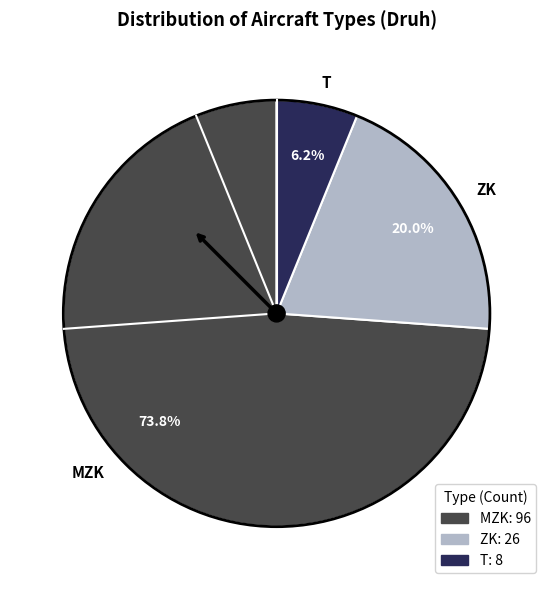

Approximately how many times larger is the value at T compared to MZK?

0.1